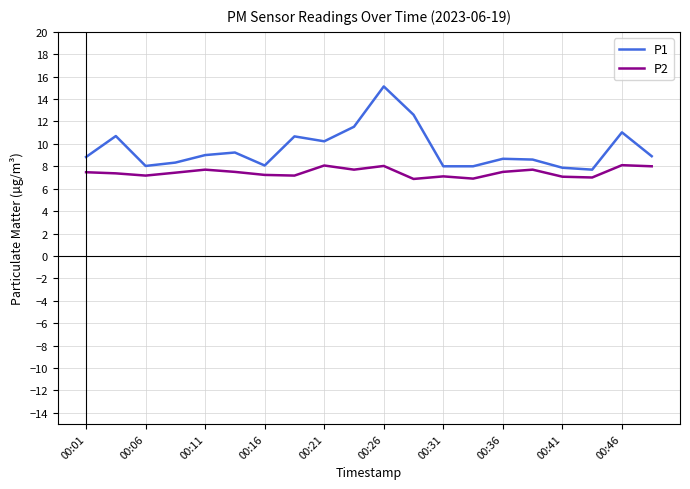

What is the lowest value of the P2 series?

6.9